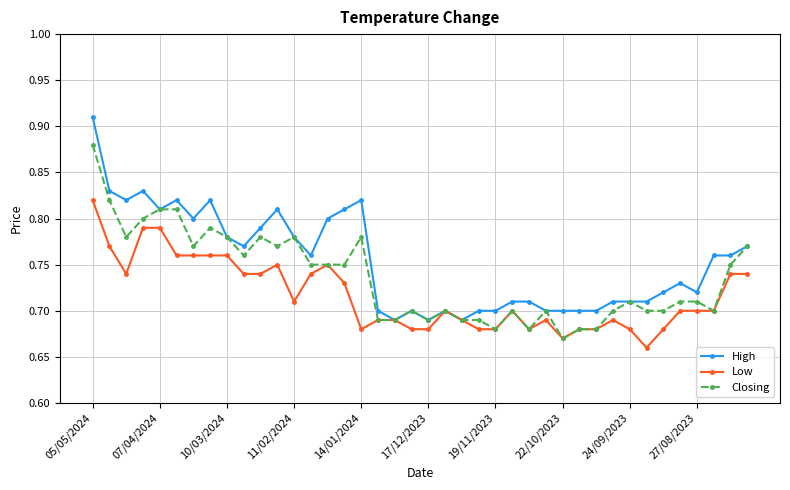

Count the Low values in the range 0 to 1.

40